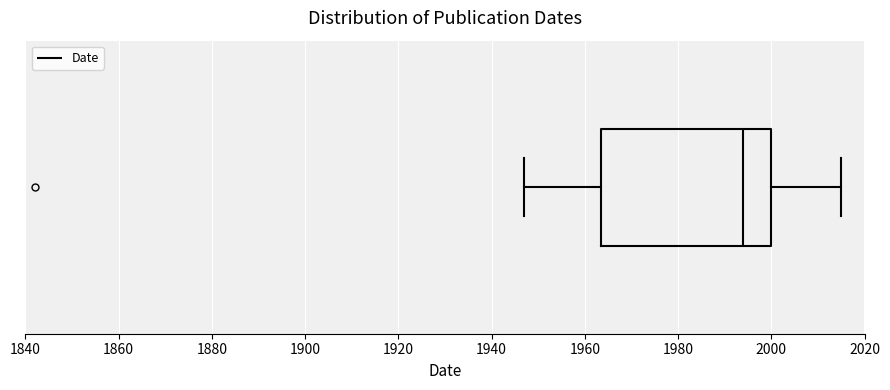

Where does the left whisker of the box end on the x-axis? The values are not printed on the chart, so give them approximately, as read against the axis.

1948